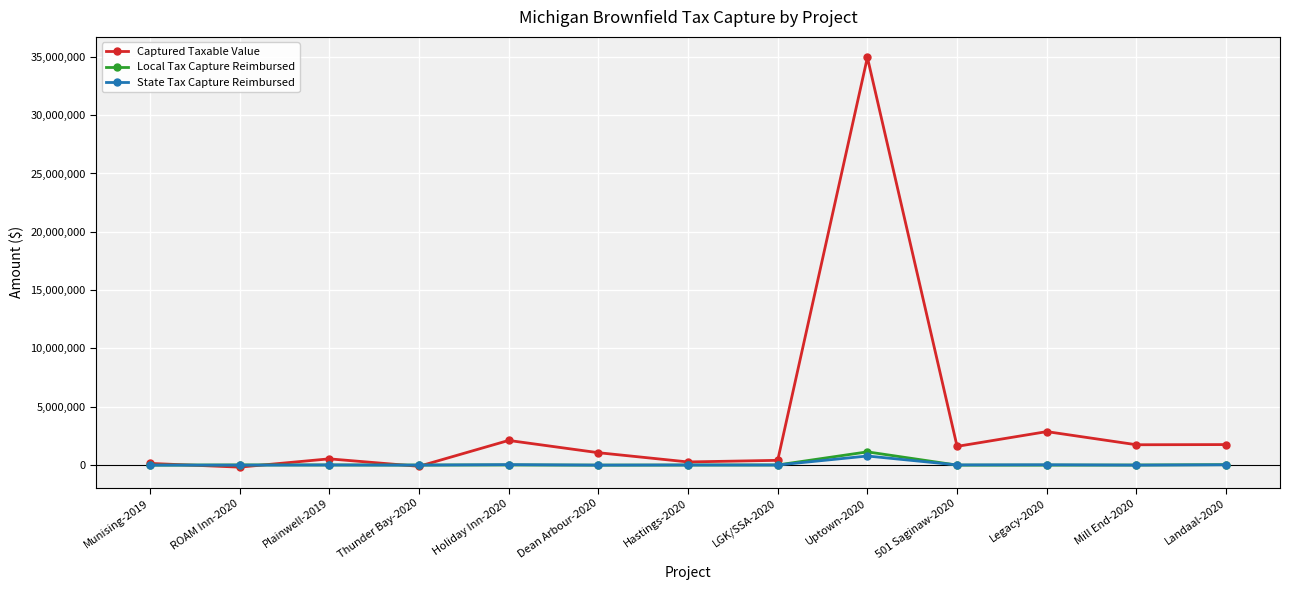

What is the greatest value displayed?

34953730